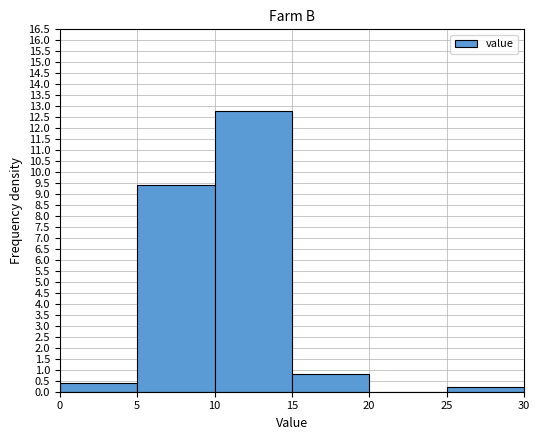

Reading left to right, transcribe this chart: for each bar, give the range it covers on the x-axis and its height. The values are not printed on the chart, so give them approximately, as read against the axis.

0 to 5: 0.4
5 to 10: 9.4
10 to 15: 12.8
15 to 20: 0.8
20 to 25: 0
25 to 30: 0.2